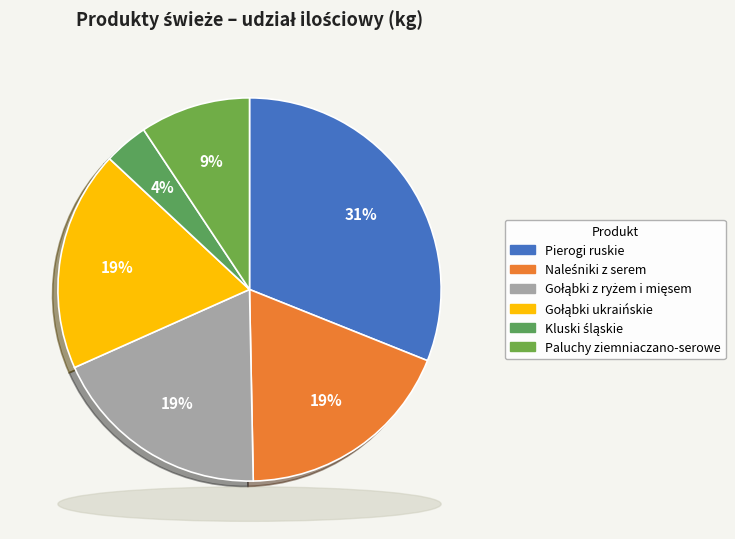

How many slices are in this pie chart?

6